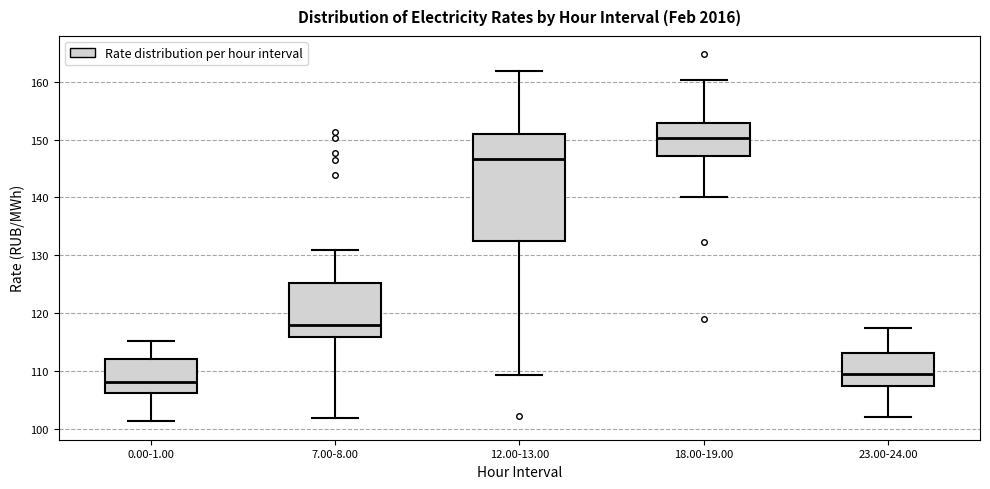

Which box is the tallest, from its lower edge to its upper edge?

12.00-13.00